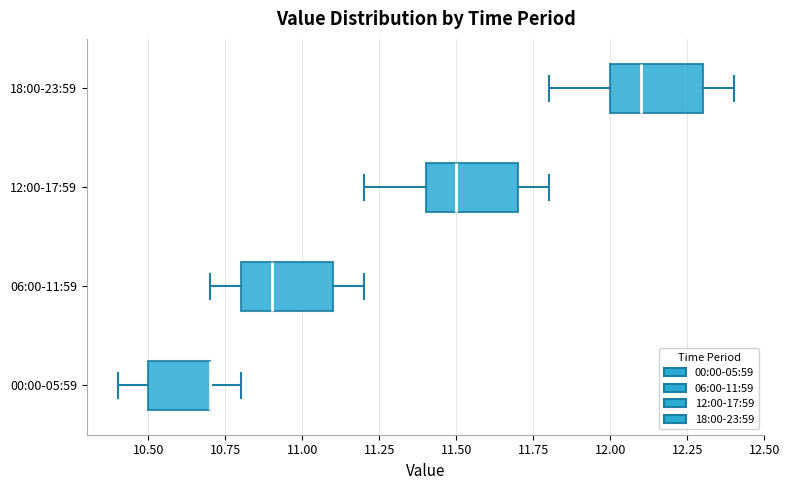

Where is the left edge of the box for 00:00-05:59 on the x-axis? The values are not printed on the chart, so give them approximately, as read against the axis.

10.5